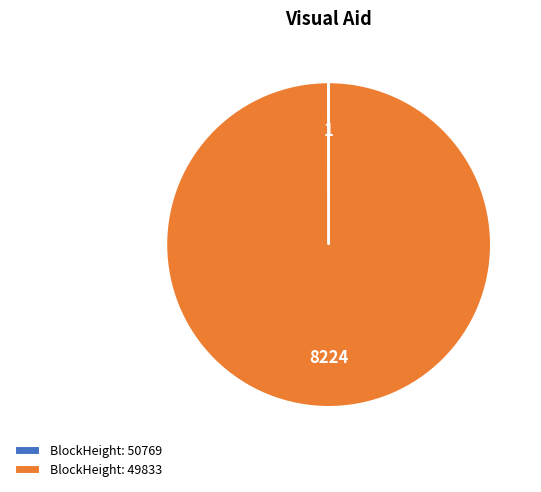

Is there a majority slice in this chart?

Yes